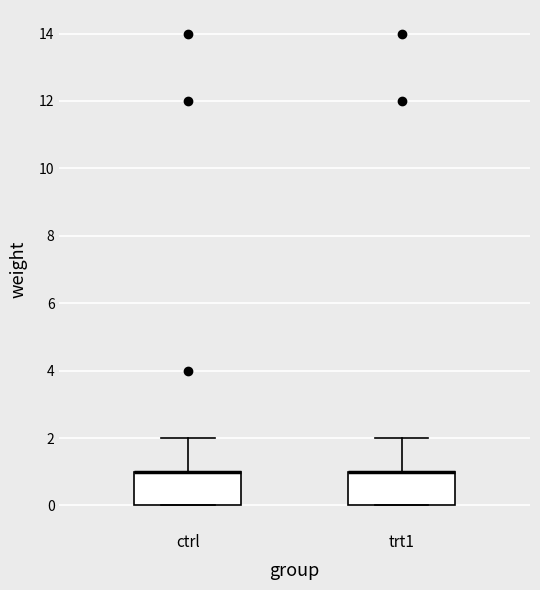

Where is the upper edge of the box for trt1 on the y-axis? The values are not printed on the chart, so give them approximately, as read against the axis.

1